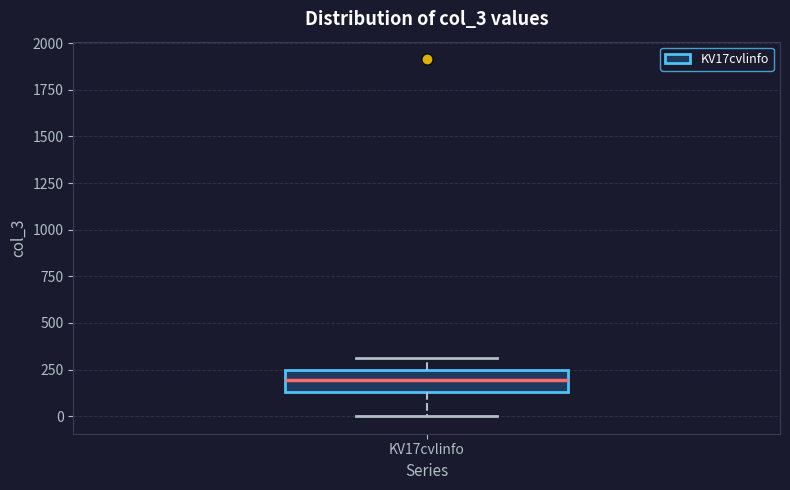

Where does the median line of the box for KV17cvlinfo sit on the y-axis? The values are not printed on the chart, so give them approximately, as read against the axis.

200